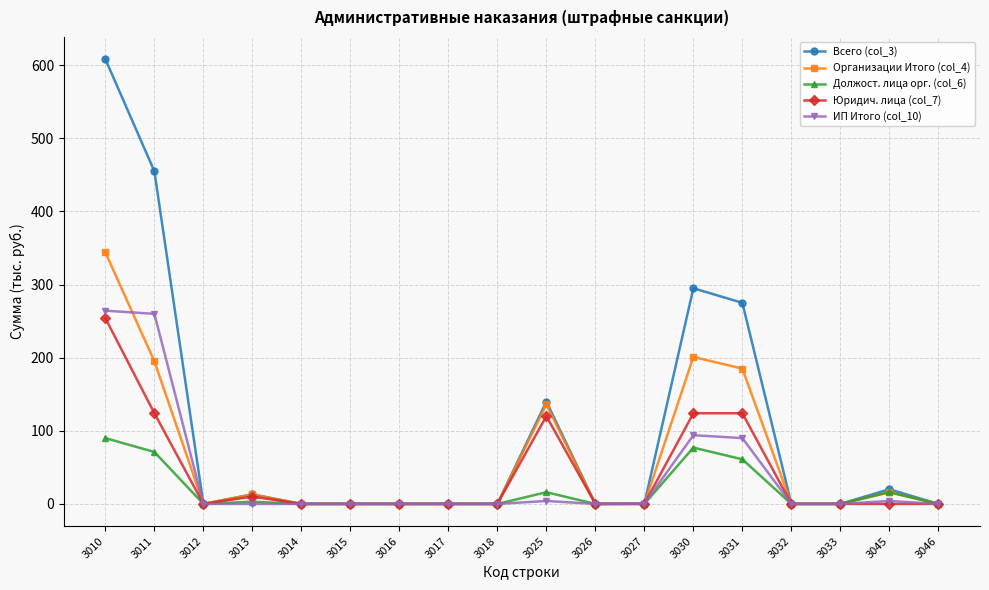

What is the approximate value of ИП Итого (col_10) at 3045?

4.0